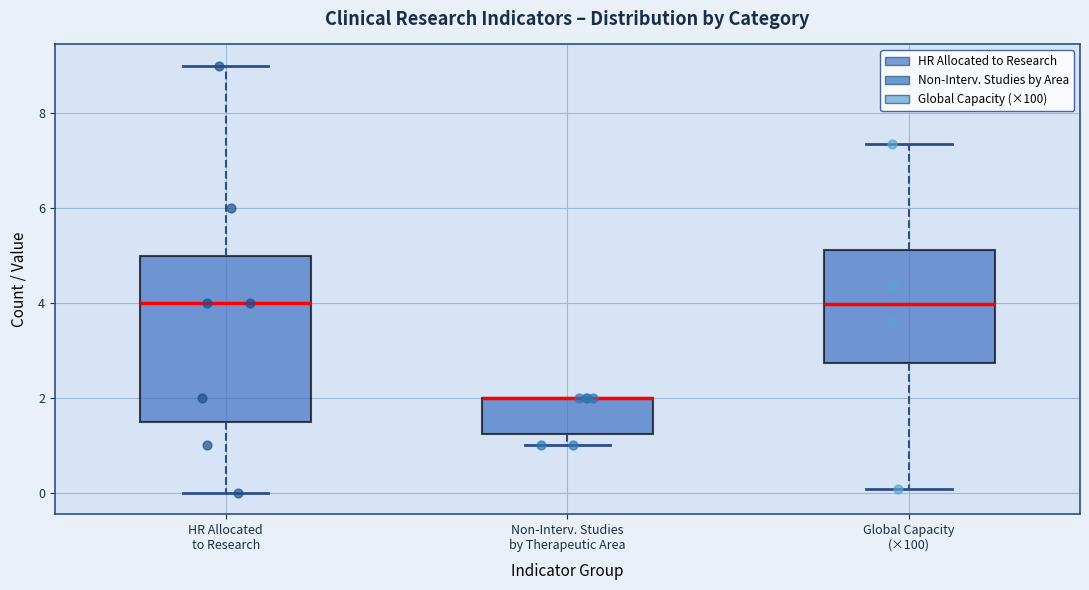

Where does the lower whisker of the box for Non-Interv. Studies by Therapeutic Area end on the y-axis? The values are not printed on the chart, so give them approximately, as read against the axis.

1.0